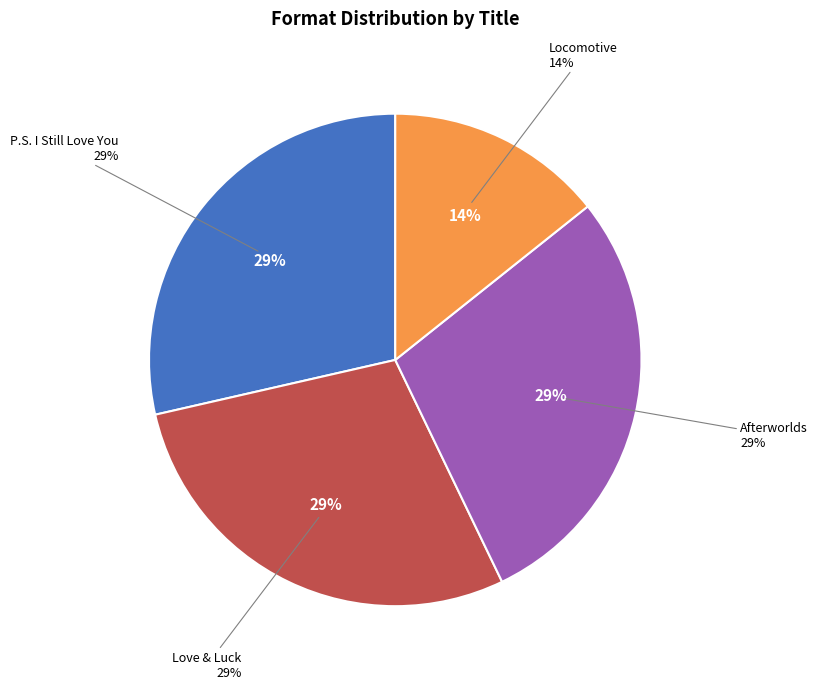

To the nearest percent, what is the average slice percentage?

25%